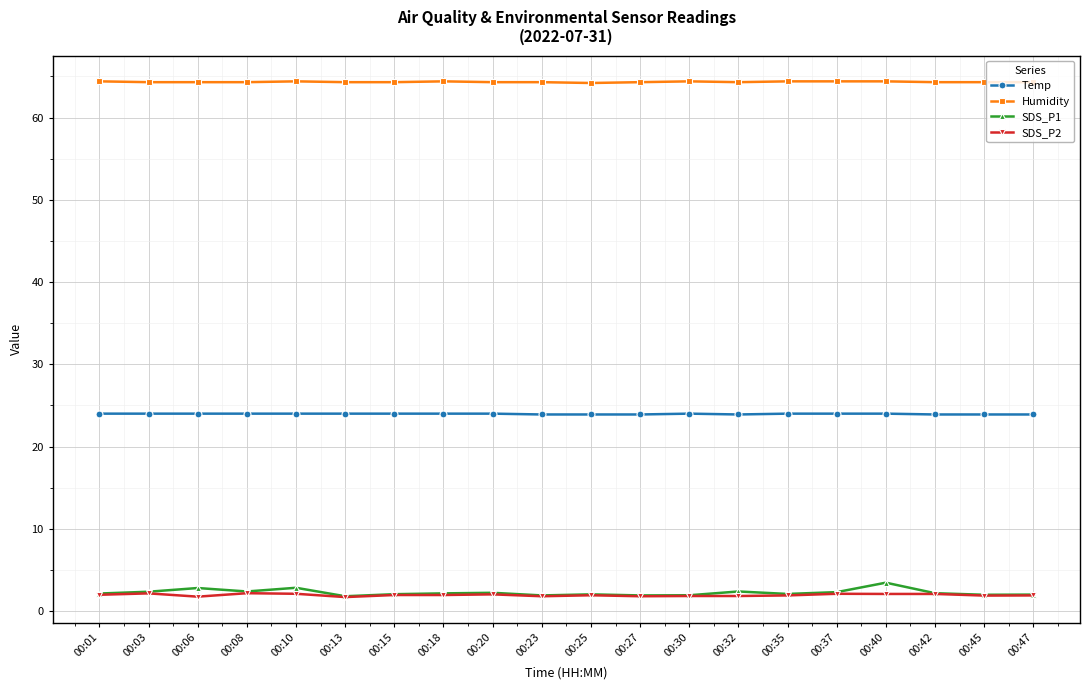

Is the value of SDS_P2 at 00:35 greater than the value of Humidity at 00:13?

No